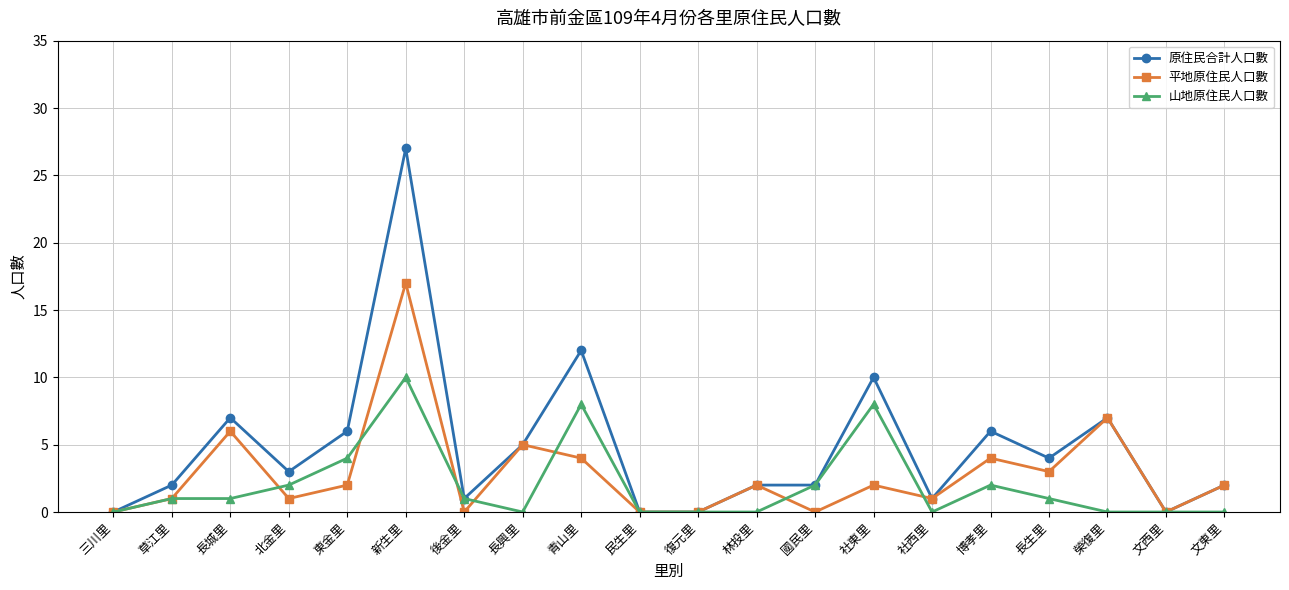

What is the spread (max minus min) of values at 林投里?

2